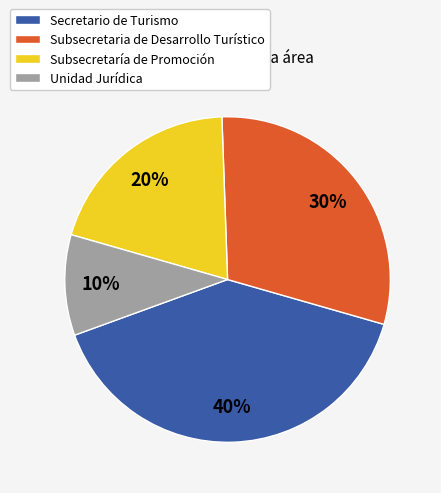

True or false: Secretario de Turismo accounts for 51% of the total.

False